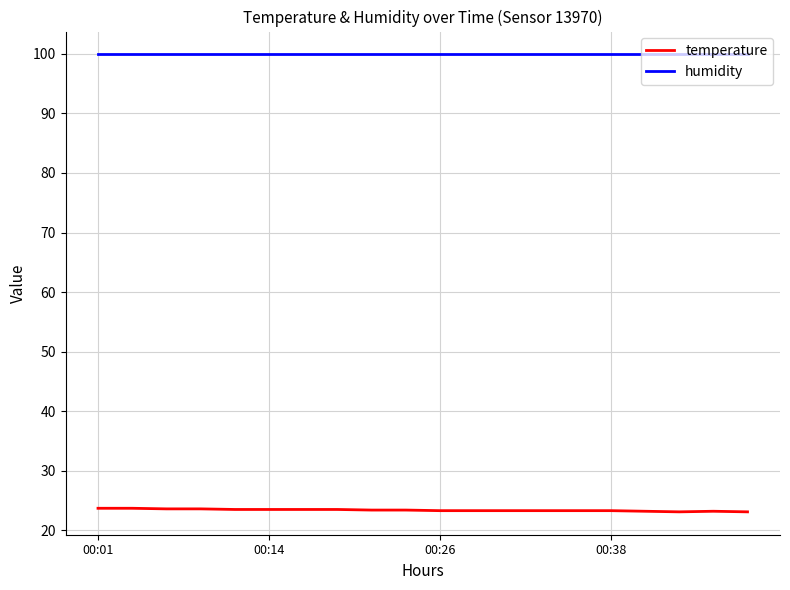

True or false: humidity and temperature intersect in this chart.

False